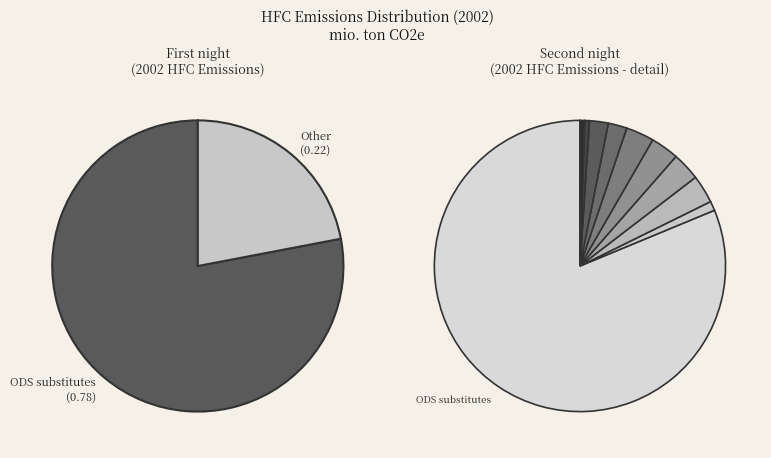

Count the number of slices in the pie.

10